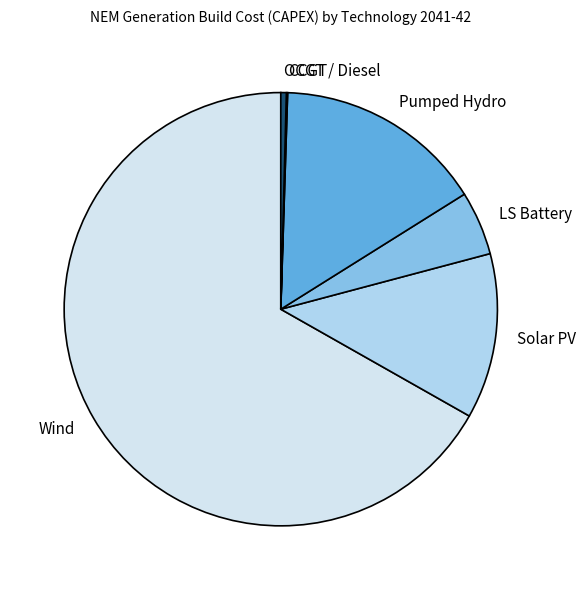

Approximately how many times larger is the value at Pumped Hydro compared to OCGT / Diesel?

37.9